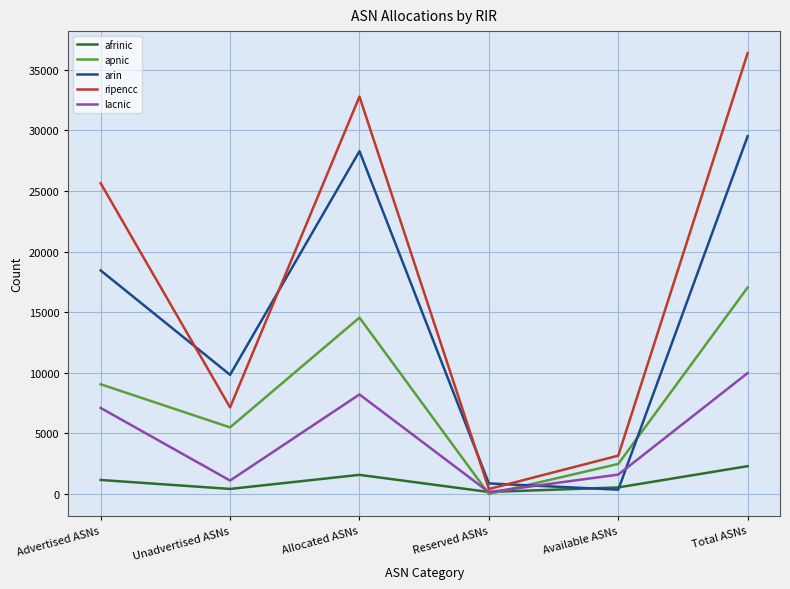

What is the spread (max minus min) of values at Total ASNs?

34074